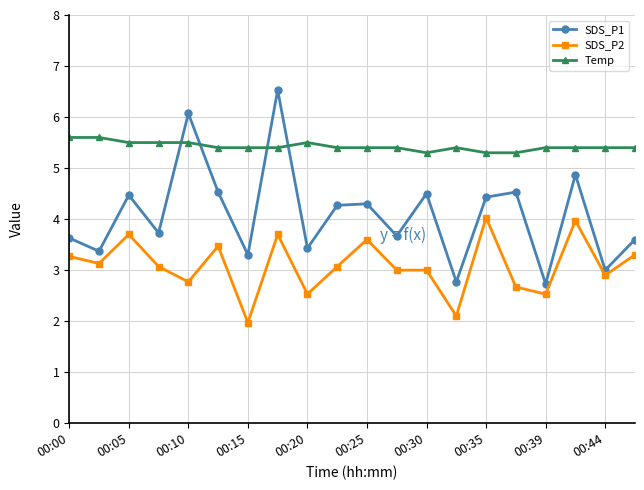

How many interior local valleys does the SDS_P1 series have?

8